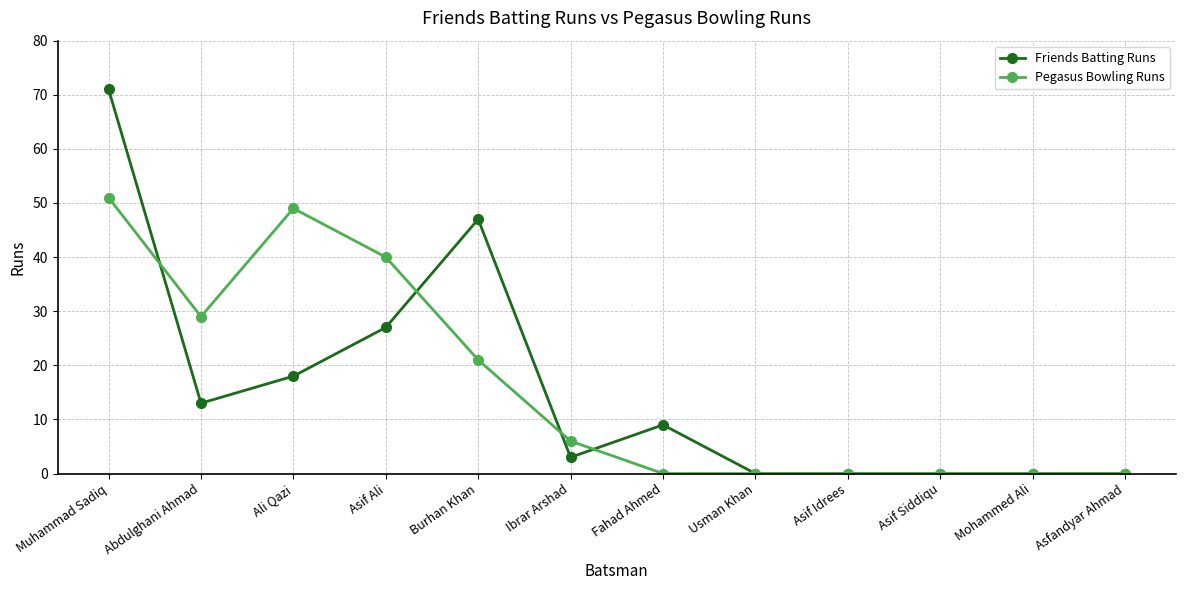

What are all the series names shown in the legend?

Friends Batting Runs, Pegasus Bowling Runs